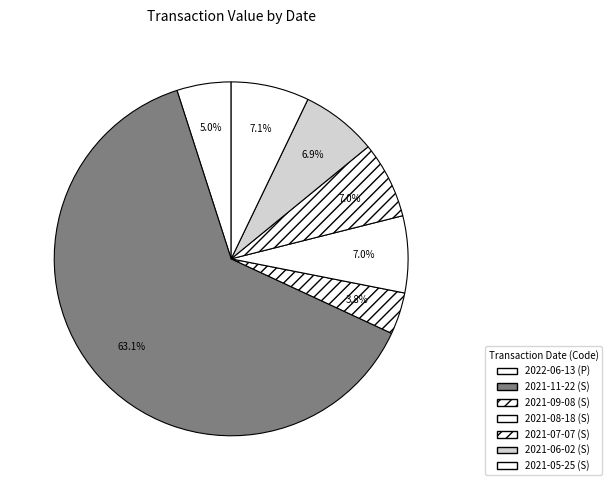

Rank the categories by value from highest to lowest.

2021-11-22, 2021-05-25, 2021-08-18, 2021-07-07, 2021-06-02, 2022-06-13, 2021-09-08